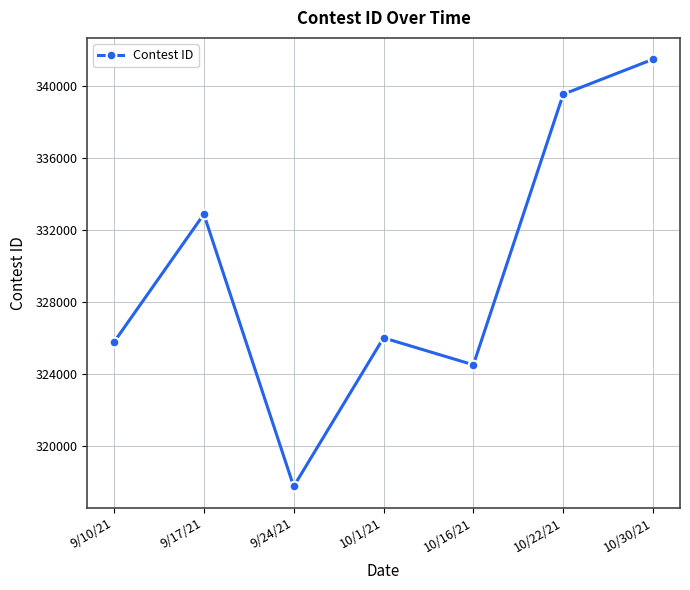

What is the average value?

329700